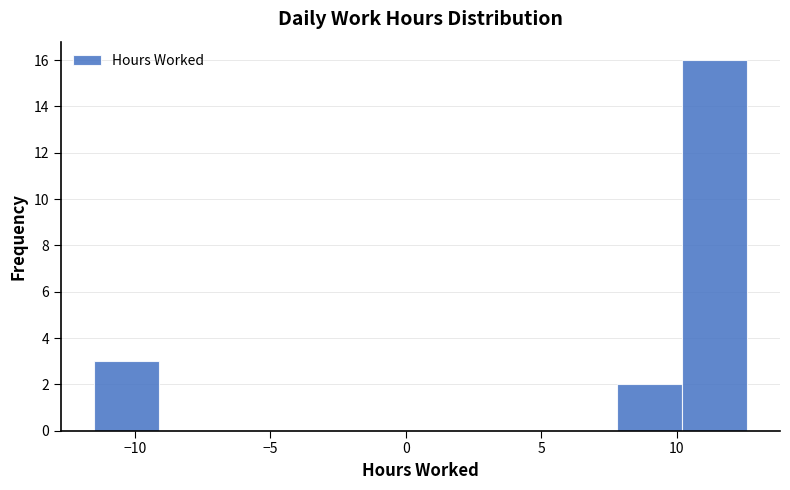

How tall is the bar that spans -11.5 to -9.0 on the x-axis? Neither the bar edges nor the heights are printed on the chart, so give them approximately, as read against the axes.

3